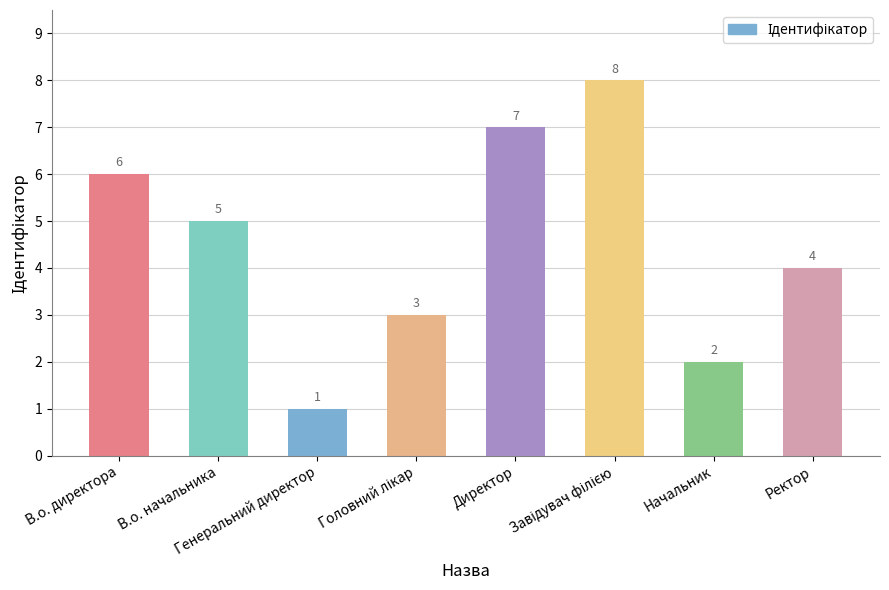

At which label is the value closest to 4?

Ректор